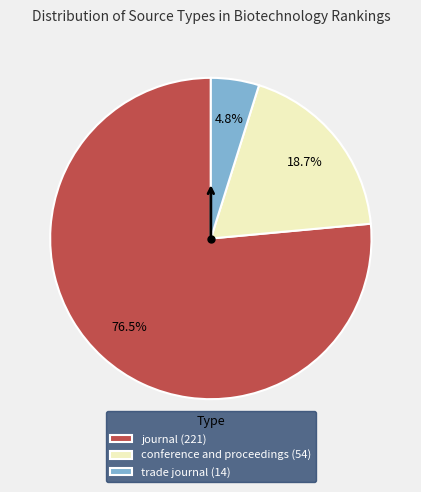

What percentage is NOT represented by conference and proceedings?

81.3%